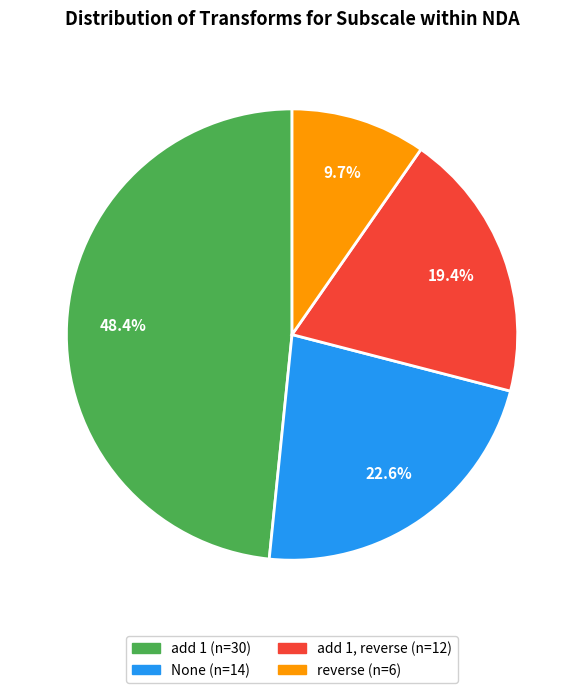

To the nearest percent, what is the average slice percentage?

25%